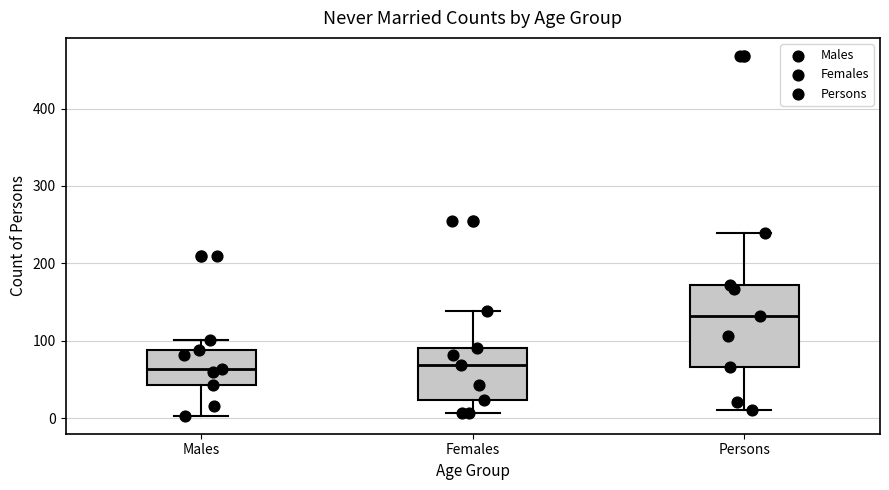

Reading left to right, read every box against the y-axis: the position of its median line, the range the box covers, and the ends of its whiskers. The values are not printed on the chart, so give them approximately, as read against the axis.

Males: median 60, box 40 to 90, whiskers 0 to 100
Females: median 70, box 20 to 90, whiskers 10 to 140
Persons: median 130, box 70 to 170, whiskers 10 to 240